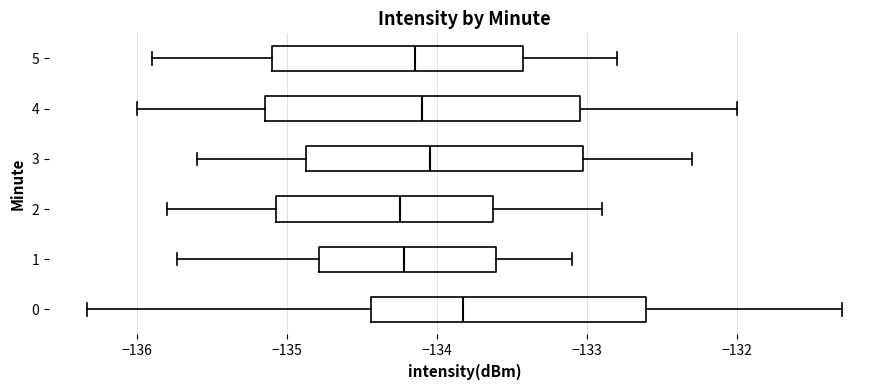

Reading bottom to top, transcribe this box plot: for each box, give where its median line is, the range the box spans, and where its two whiskers end, as read against the x-axis. The values are not printed on the chart, so give them approximately, as read against the axis.

0: median -133.8, box -134.4 to -132.6, whiskers -136.3 to -131.3
1: median -134.2, box -134.8 to -133.6, whiskers -135.7 to -133.1
2: median -134.2, box -135.1 to -133.6, whiskers -135.8 to -132.9
3: median -134.0, box -134.9 to -133.0, whiskers -135.6 to -132.3
4: median -134.1, box -135.1 to -133.0, whiskers -136.0 to -132.0
5: median -134.1, box -135.1 to -133.4, whiskers -135.9 to -132.8